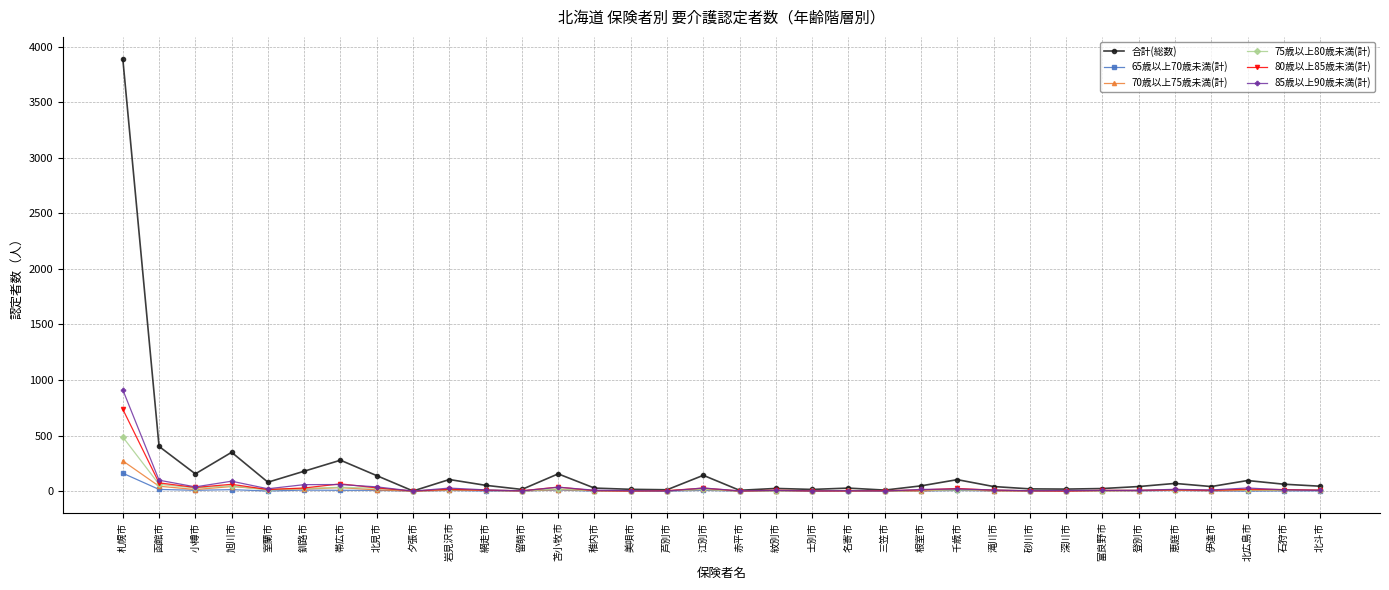

At which label is 75歳以上80歳未満(計) closest to 243?

函館市